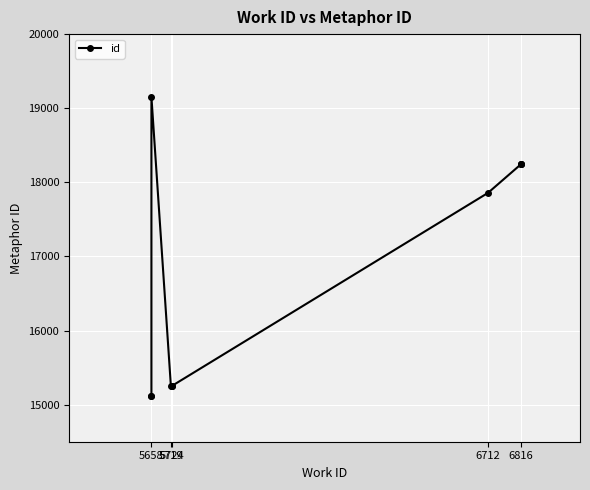

True or false: there are more than 0 points higher than both neighbors.

True